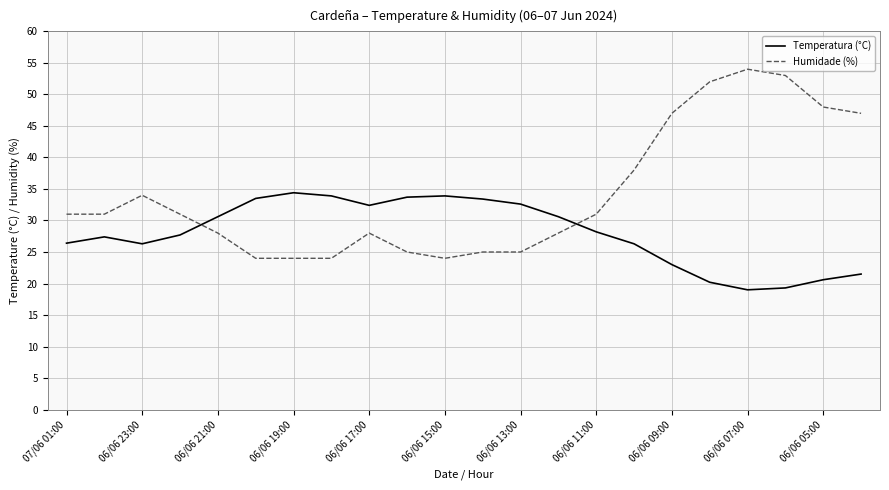

What is the maximum value for Temperatura (°C)?

34.4